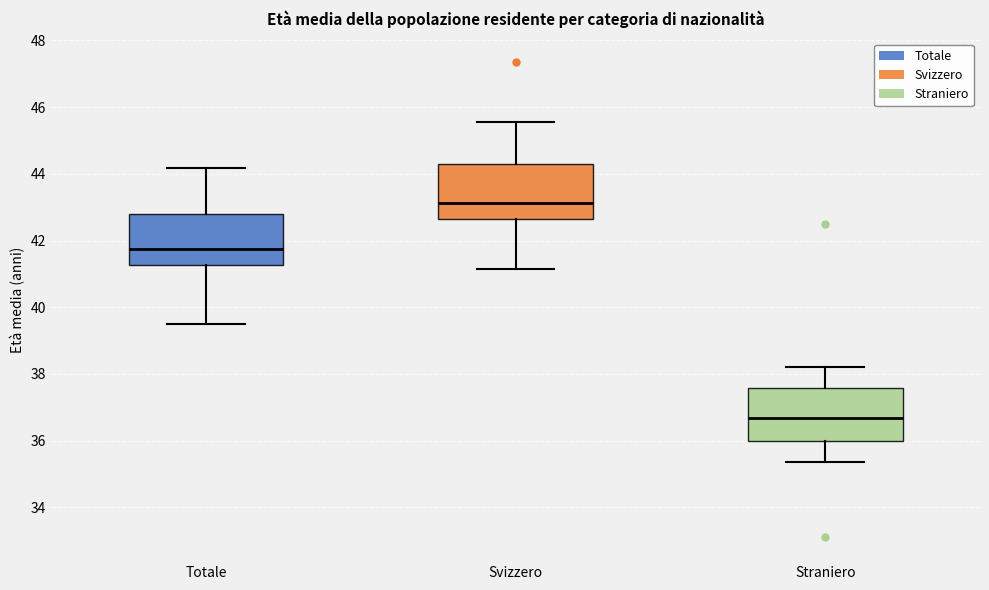

Reading left to right, transcribe this box plot: for each box, give where its median line is, the range the box spans, and where its two whiskers end, as read against the y-axis. The values are not printed on the chart, so give them approximately, as read against the axis.

Totale: median 41.8, box 41.2 to 42.8, whiskers 39.4 to 44.2
Svizzero: median 43.2, box 42.6 to 44.4, whiskers 41.2 to 45.6
Straniero: median 36.6, box 36.0 to 37.6, whiskers 35.4 to 38.2